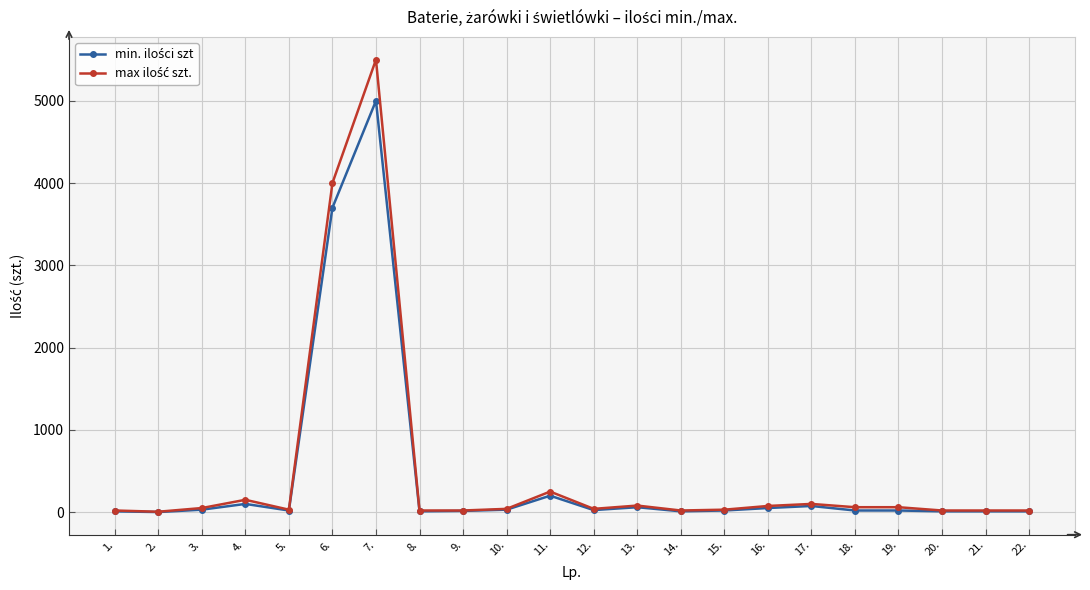

At which category is the sum across all series the highest?

7.